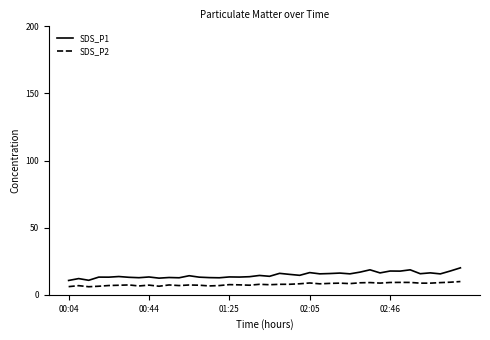

Which series has the largest range (max minus min)?

SDS_P1